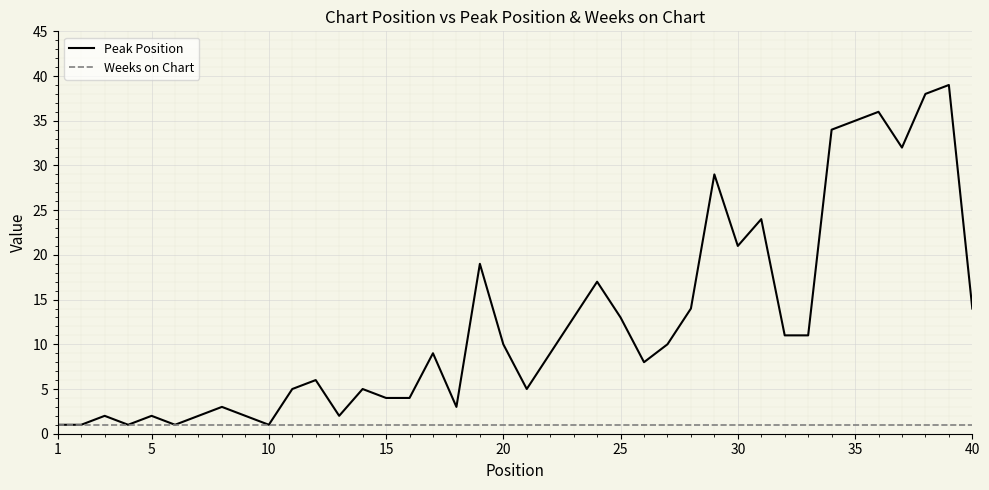

Which series has the largest total across all categories?

Peak Position